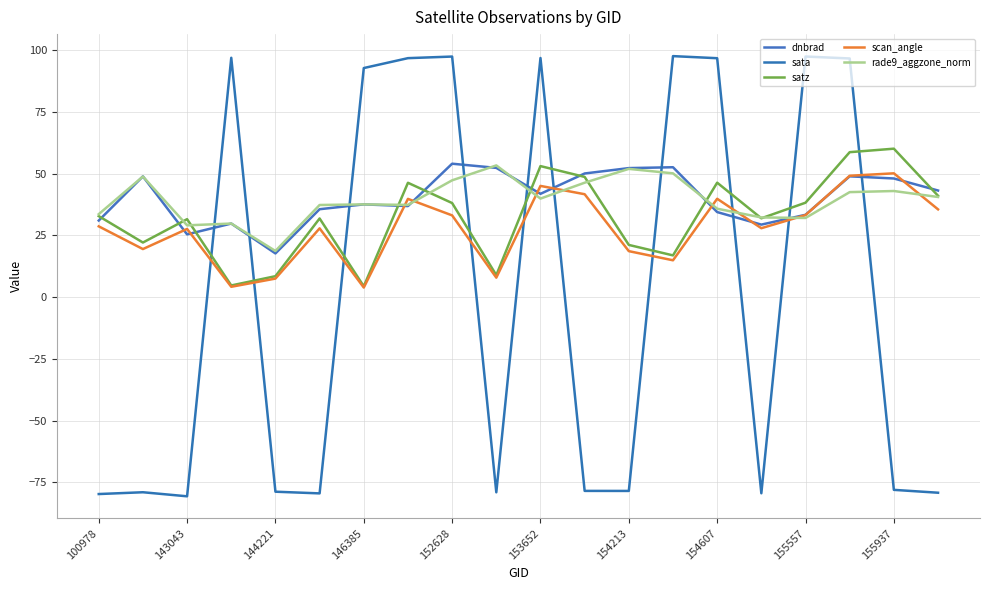

What is the average value of the sata series?

-0.1